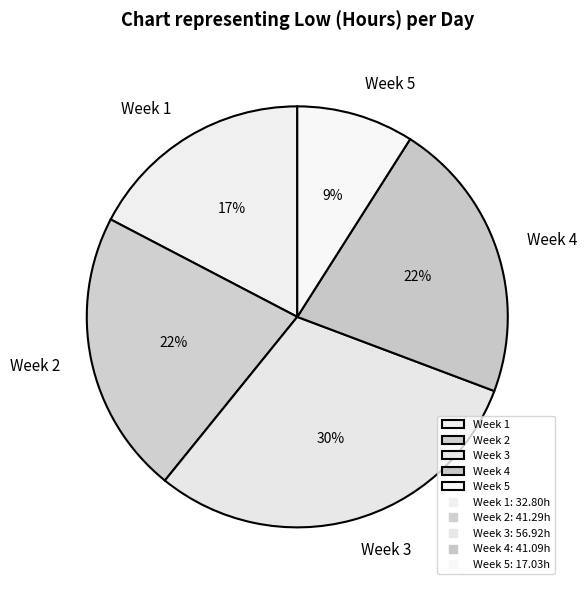

Which slice is the smallest?

Week 5